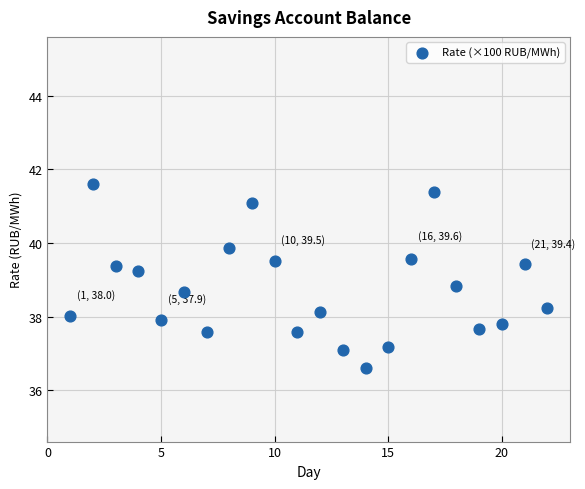

What is the range of Y values (max minus min)?

5.0